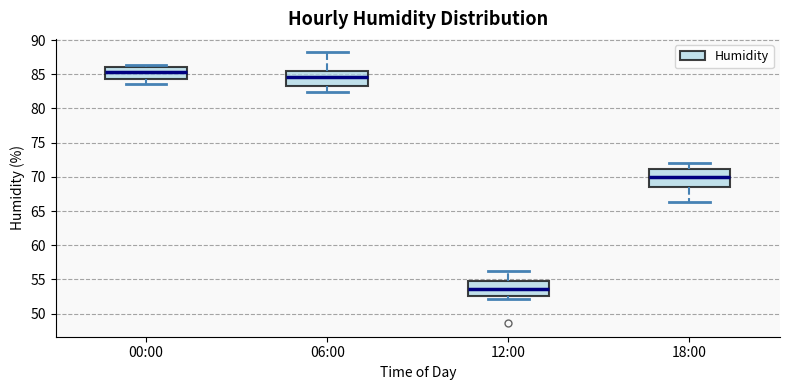

Reading left to right, transcribe this box plot: for each box, give where its median line is, the range the box spans, and where its two whiskers end, as read against the y-axis. The values are not printed on the chart, so give them approximately, as read against the axis.

00:00: median 85.5, box 84.5 to 86.0, whiskers 83.5 to 86.5
06:00: median 84.5, box 83.5 to 85.5, whiskers 82.5 to 88.0
12:00: median 53.5, box 52.5 to 55.0, whiskers 52.0 to 56.5
18:00: median 70.0, box 68.5 to 71.0, whiskers 66.5 to 72.0